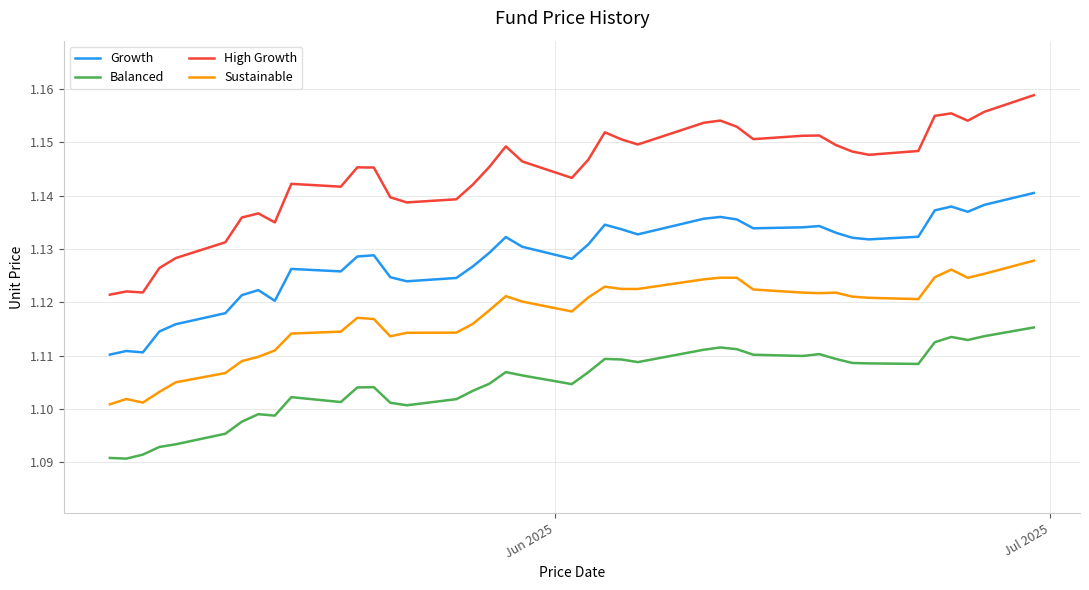

True or false: Balanced and High Growth intersect in this chart.

False